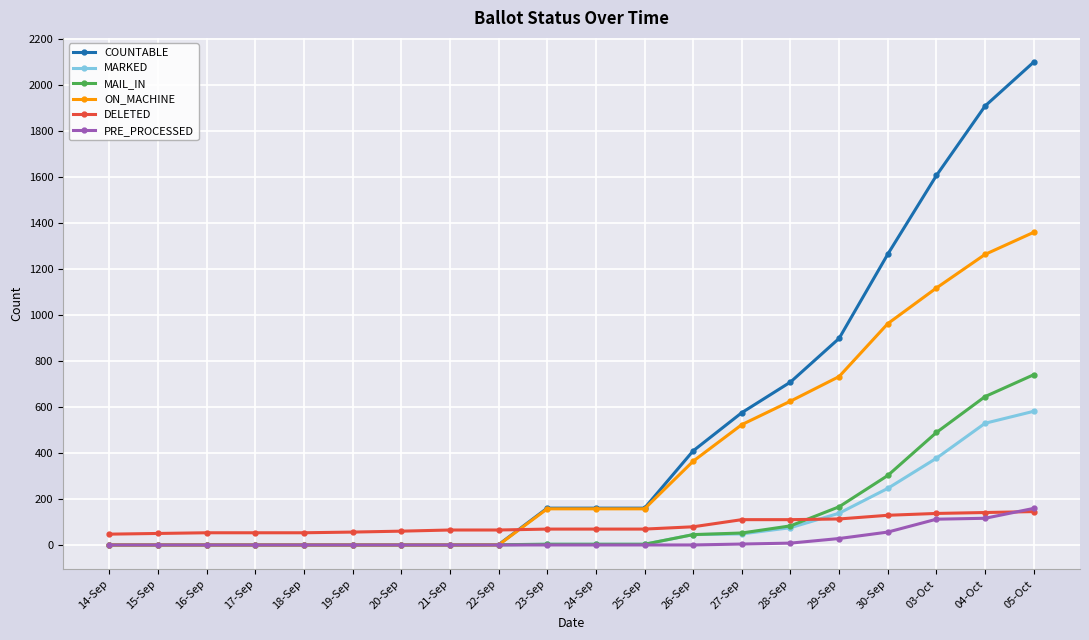

Where is COUNTABLE nearest to the value 1049?

29-Sep